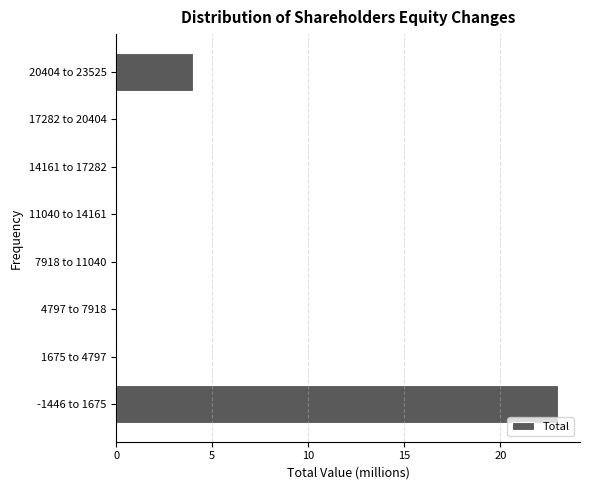

Between -1446 to 1675 and 17282 to 20404, which is larger?

-1446 to 1675